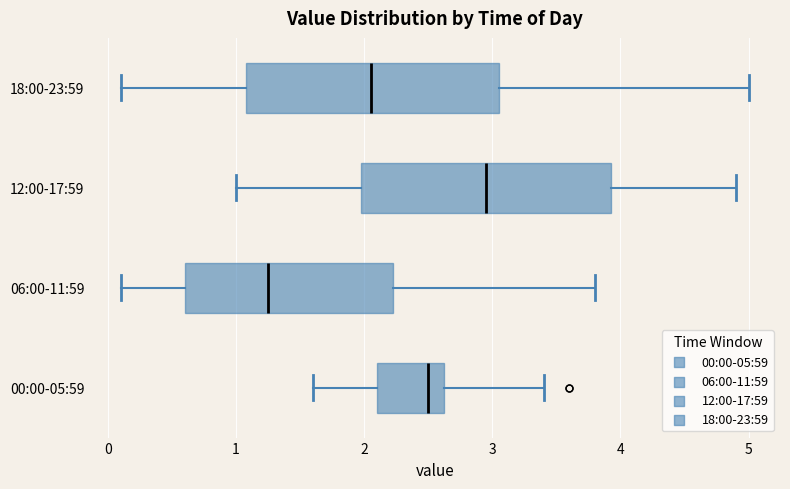

Where does the left whisker of the box for 18:00-23:59 end on the x-axis? The values are not printed on the chart, so give them approximately, as read against the axis.

0.1